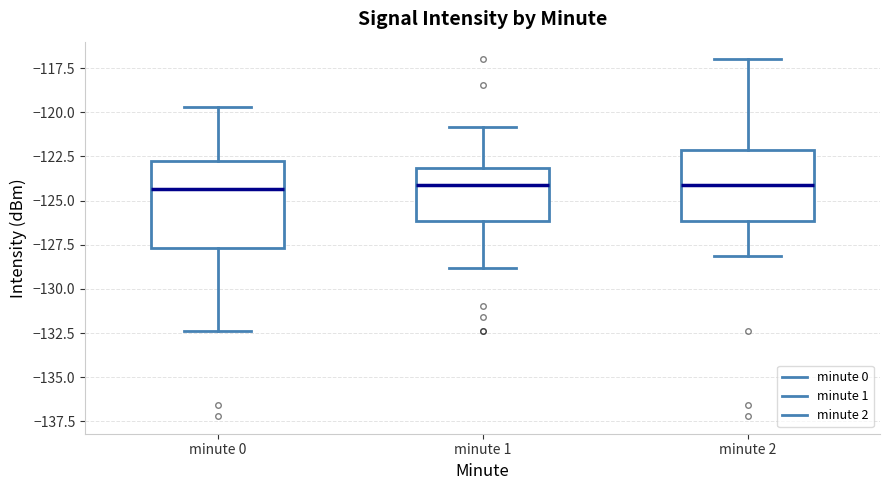

Reading left to right, transcribe this box plot: for each box, give where its median line is, the range the box spans, and where its two whiskers end, as read against the y-axis. The values are not printed on the chart, so give them approximately, as read against the axis.

minute 0: median -124.5, box -127.5 to -123.0, whiskers -132.5 to -119.5
minute 1: median -124.0, box -126.0 to -123.0, whiskers -129.0 to -121.0
minute 2: median -124.0, box -126.0 to -122.0, whiskers -128.0 to -117.0